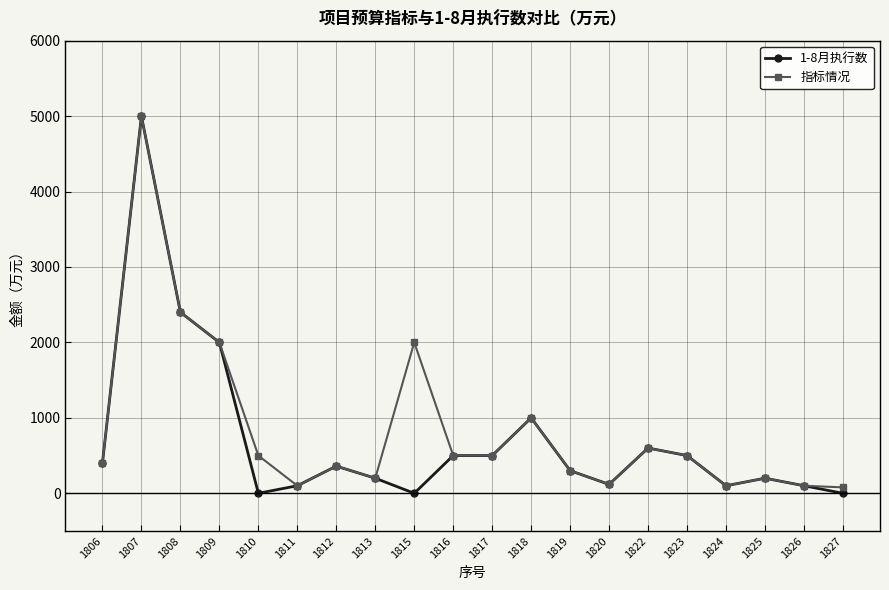

What is the difference between the second highest and second lowest values in the 1-8月执行数 series?

2400.0